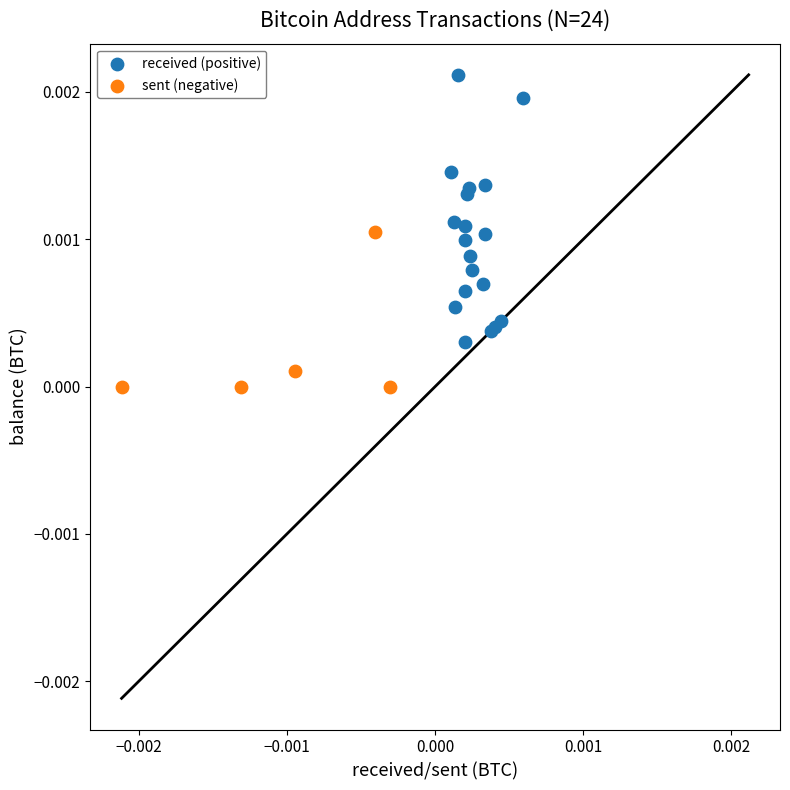

Which series reaches the maximum Y coordinate?

received (positive)